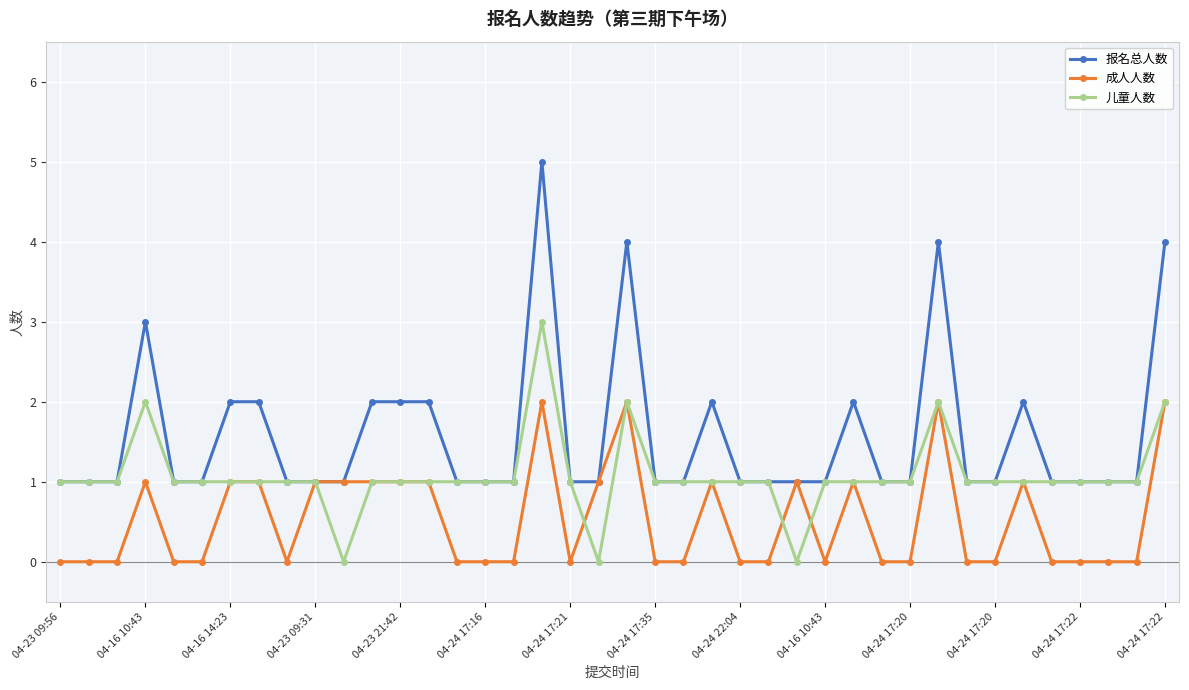

Which series has the widest spread of values?

报名总人数